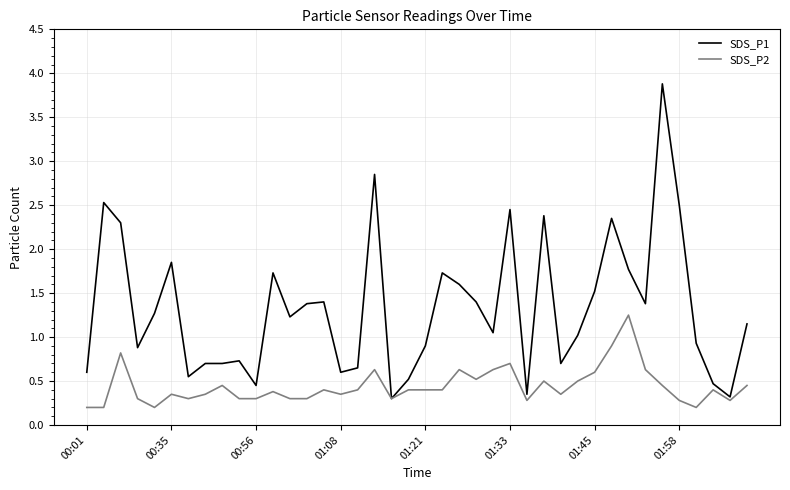

What are all the series names shown in the legend?

SDS_P1, SDS_P2